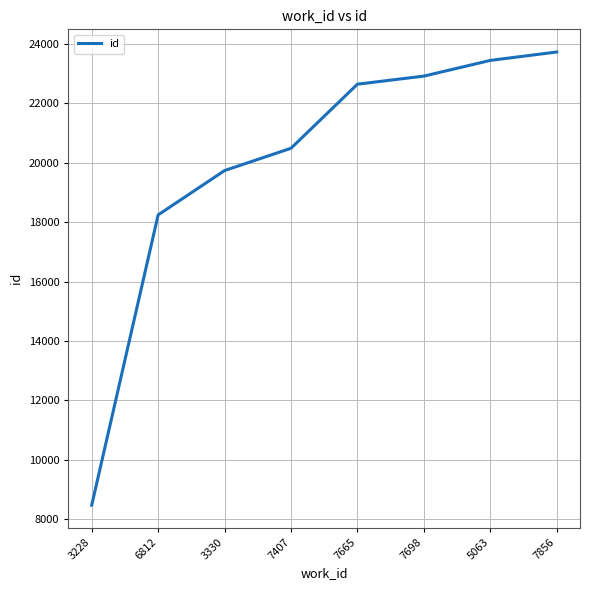

Reading left to right, list all the values displayed in this chart.

3228=8477	6812=18243	3330=19734	7407=20485	7665=22640	7698=22912	5063=23440	7856=23723